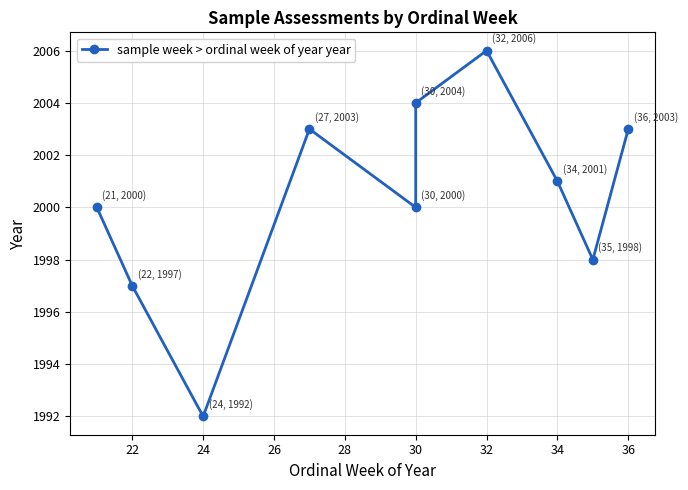

What is the sum of all values?

20004